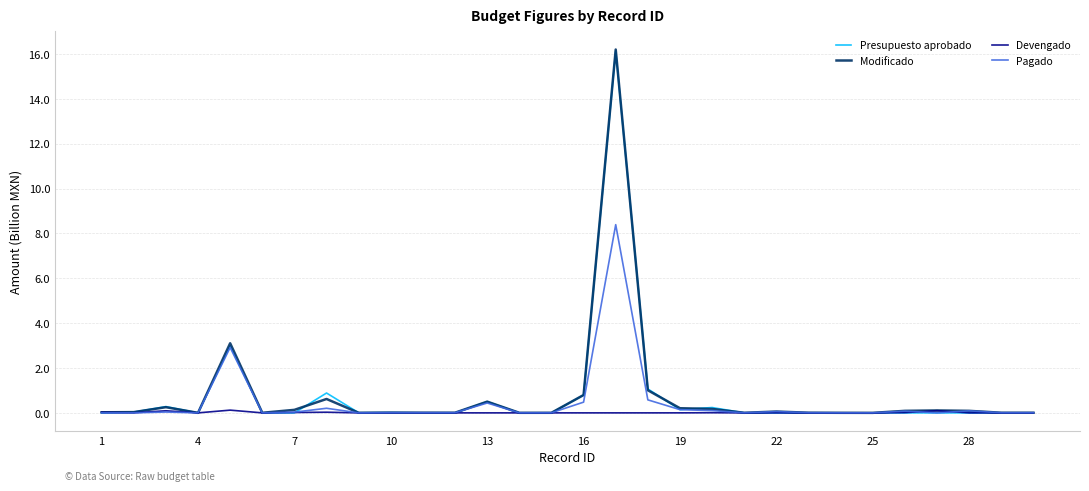

How many lines are shown in the chart?

4